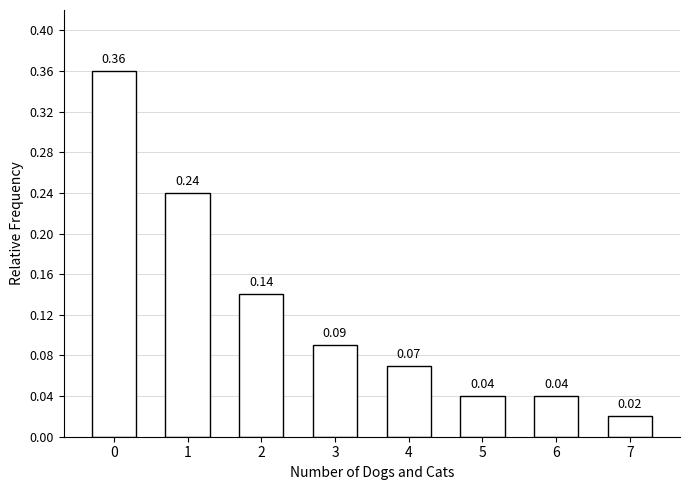

Between 4 and 6, which is larger?

4